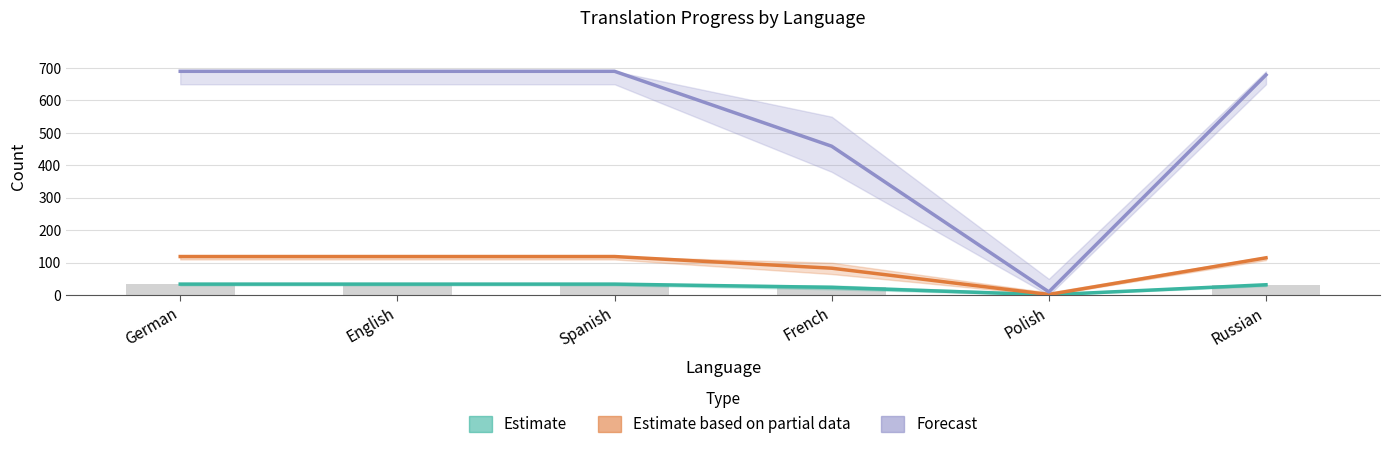

Is it true that Estimate based on partial data (words) equals 2 at Polish?

True